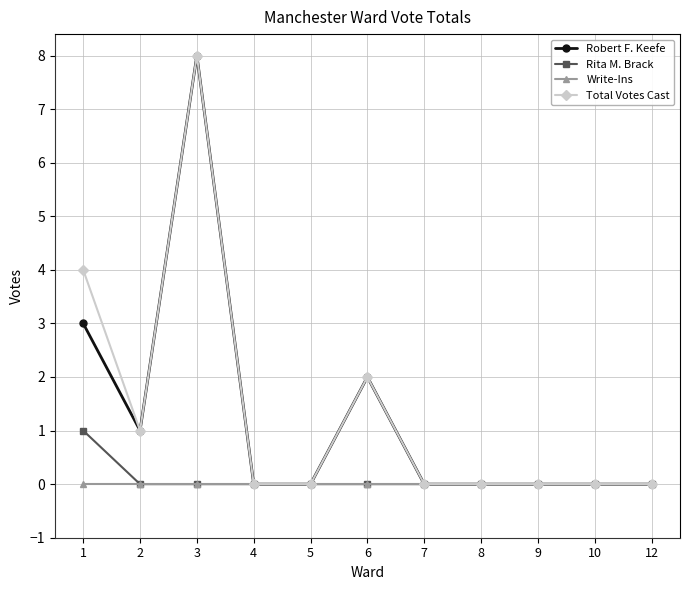

Is the value of Rita M. Brack at 12 greater than the value of Robert F. Keefe at 1?

No